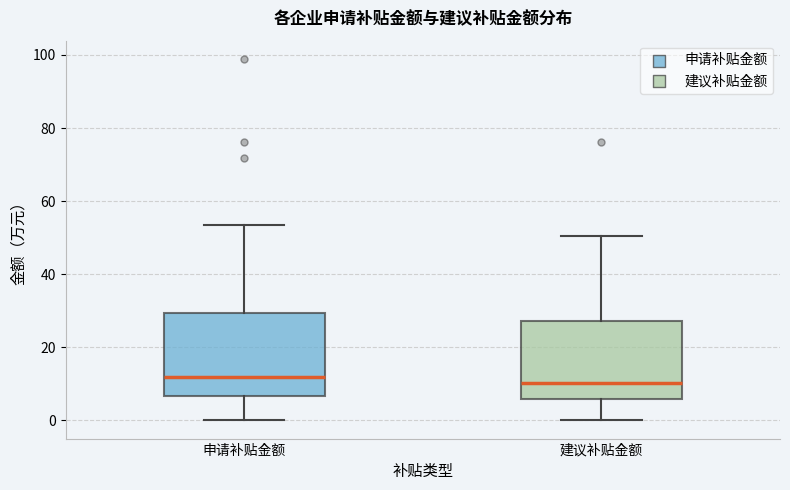

Reading left to right, transcribe this box plot: for each box, give where its median line is, the range the box spans, and where its two whiskers end, as read against the y-axis. The values are not printed on the chart, so give them approximately, as read against the axis.

申请补贴金额: median 12, box 6 to 30, whiskers 0 to 54
建议补贴金额: median 10, box 6 to 28, whiskers 0 to 50